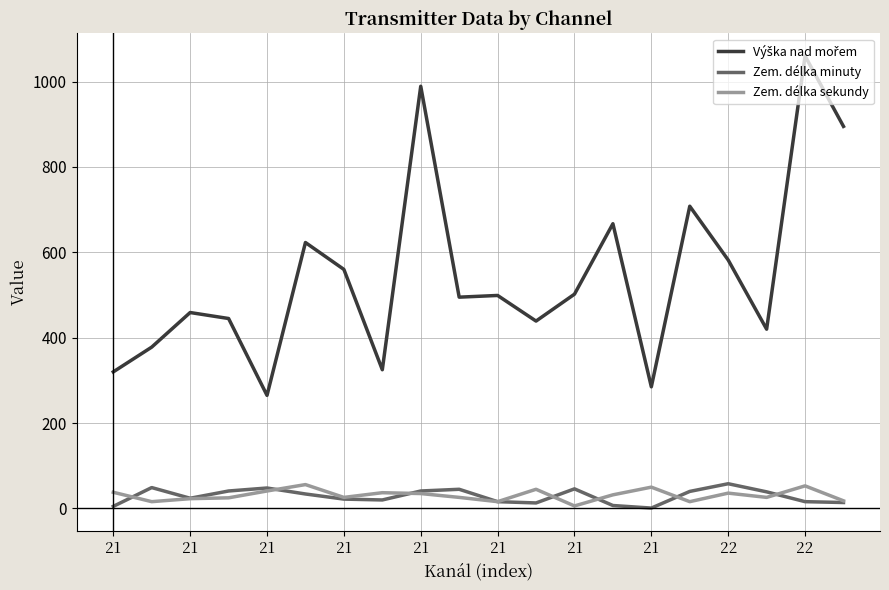

What is the maximum value for Zem. délka sekundy?

56